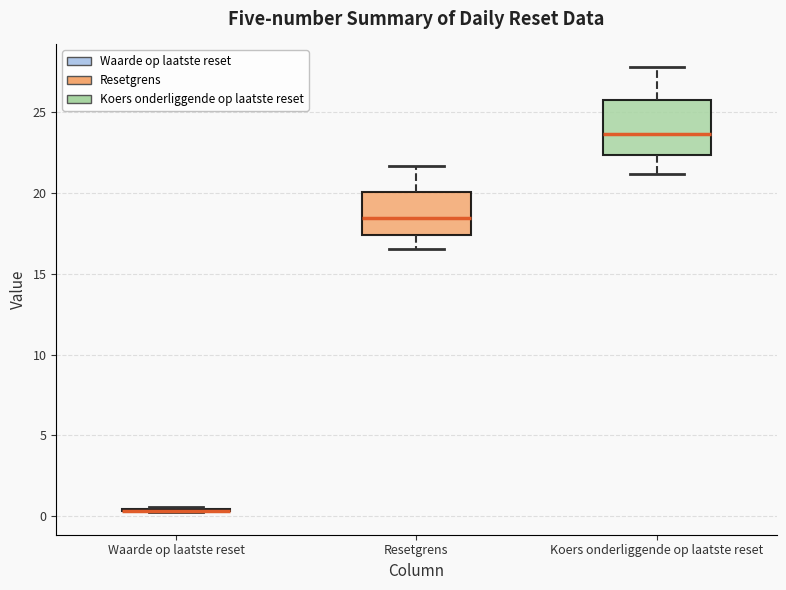

Comparing the boxes themselves (not the whiskers), which one is the tallest?

Koers onderliggende op laatste reset